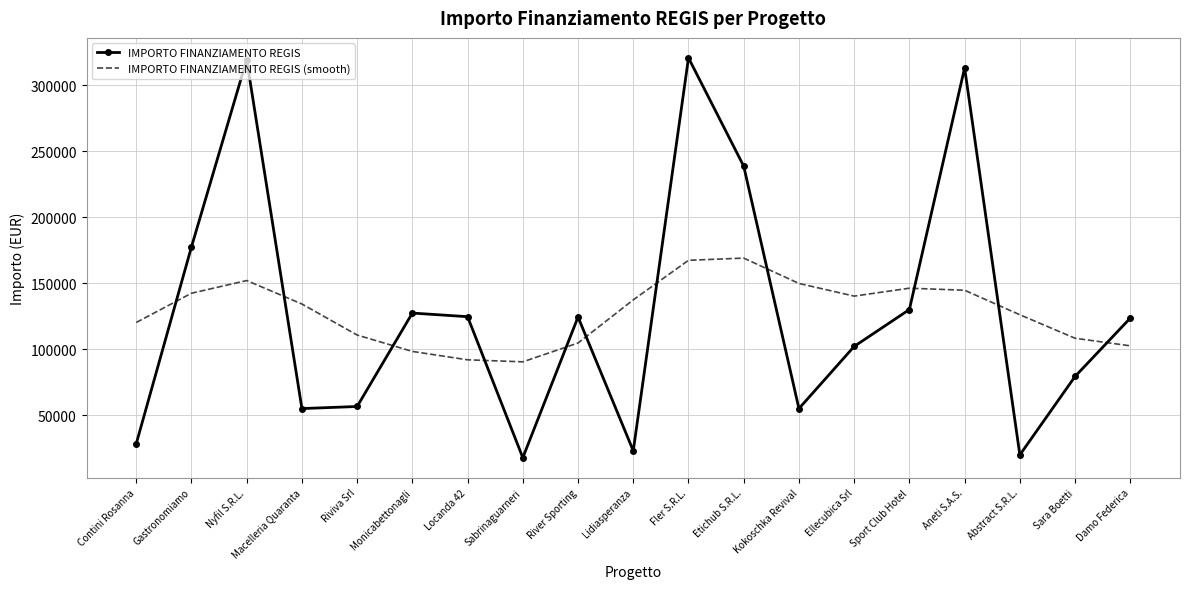

Is the value of IMPORTO FINANZIAMENTO REGIS (smooth) at Riviva Srl greater than the value of IMPORTO FINANZIAMENTO REGIS at Macelleria Quaranta?

Yes